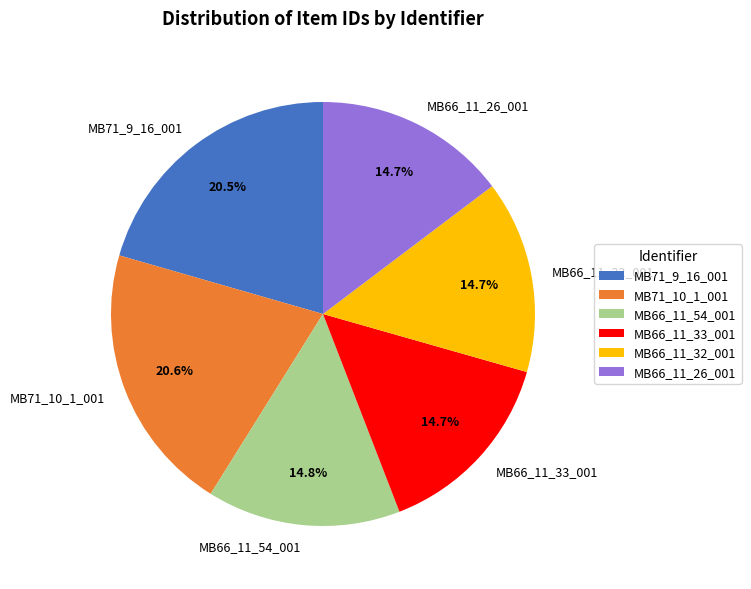

What portion of the pie excludes MB66_11_26_001?

85.3%